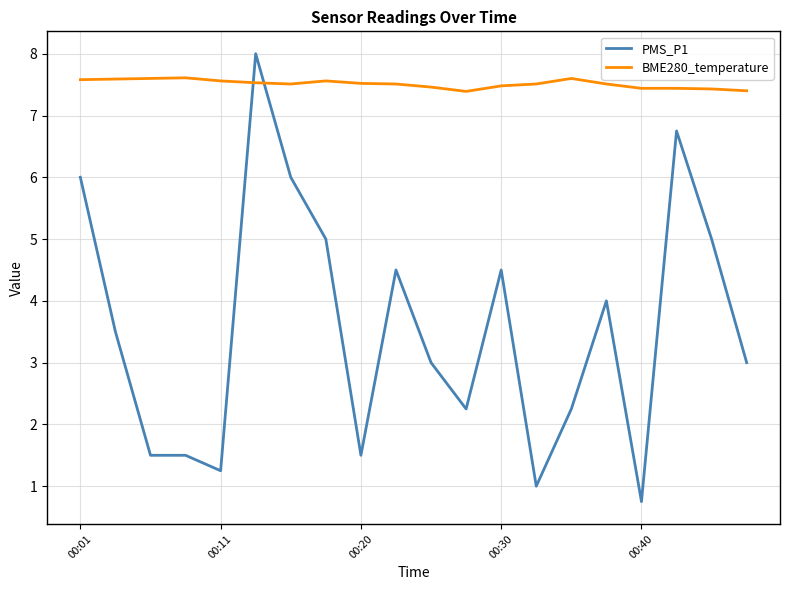

Which series has the widest spread of values?

PMS_P1